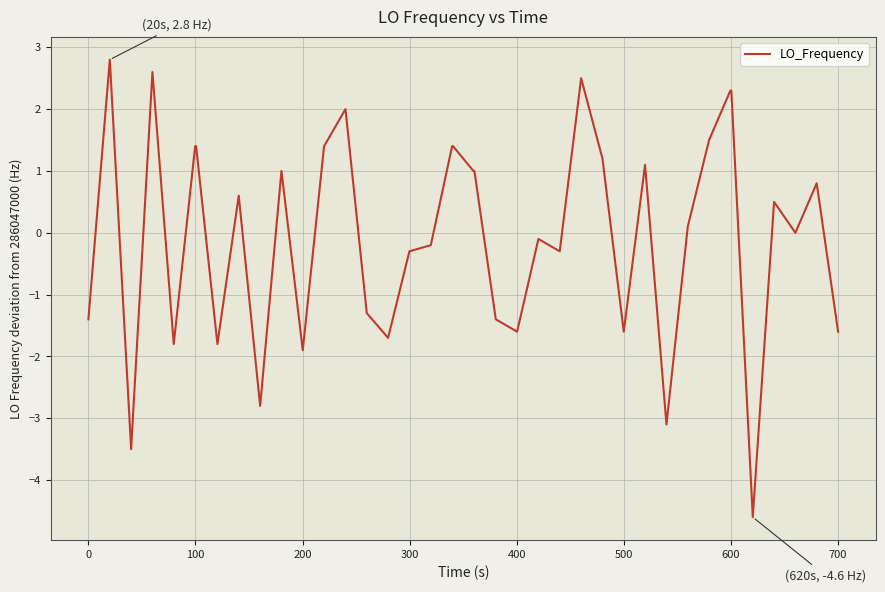

What is the difference between the maximum and minimum values?

7.4